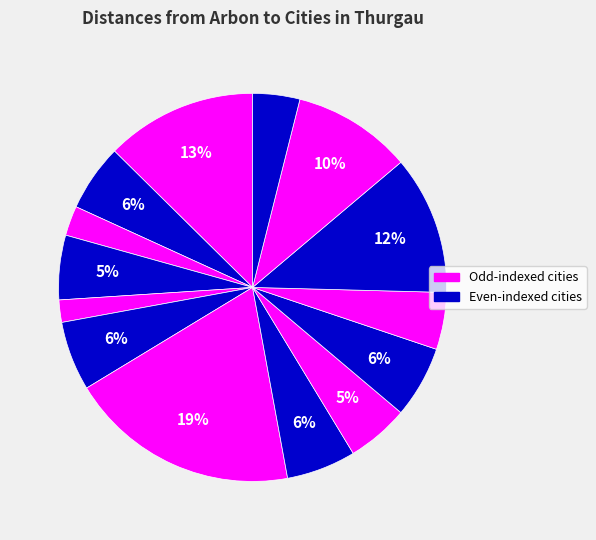

To the nearest percent, what is the difference between the largest and smallest slice percentages?

17%